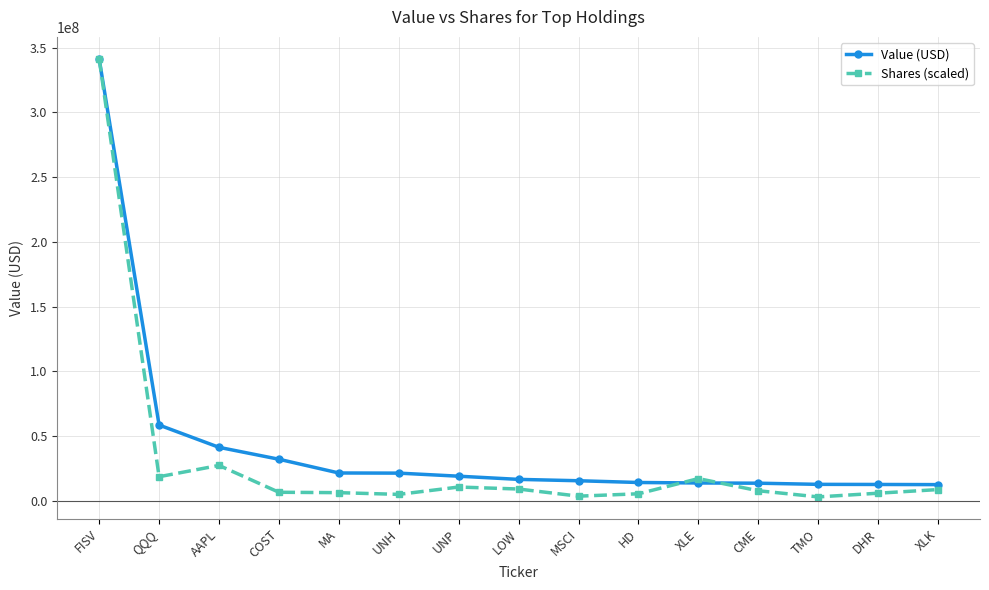

What are all the series names shown in the legend?

Value (USD), Shares (scaled)